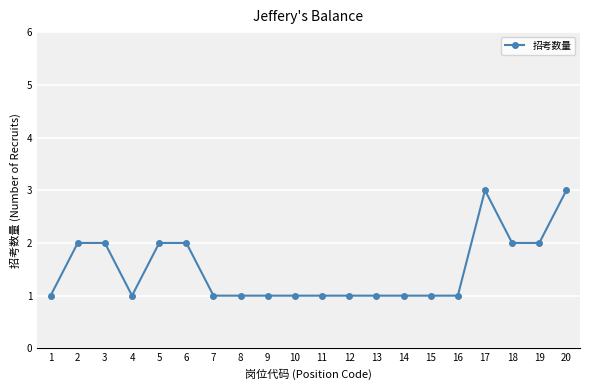

The chart shows a value of 2 at 4. True or false?

False